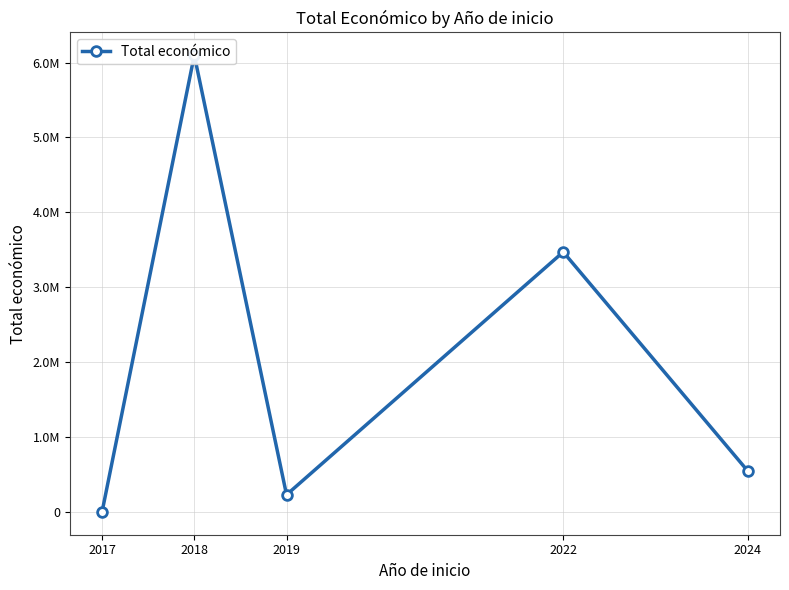

Approximately how many times larger is the value at 2024 compared to 2022?

0.2